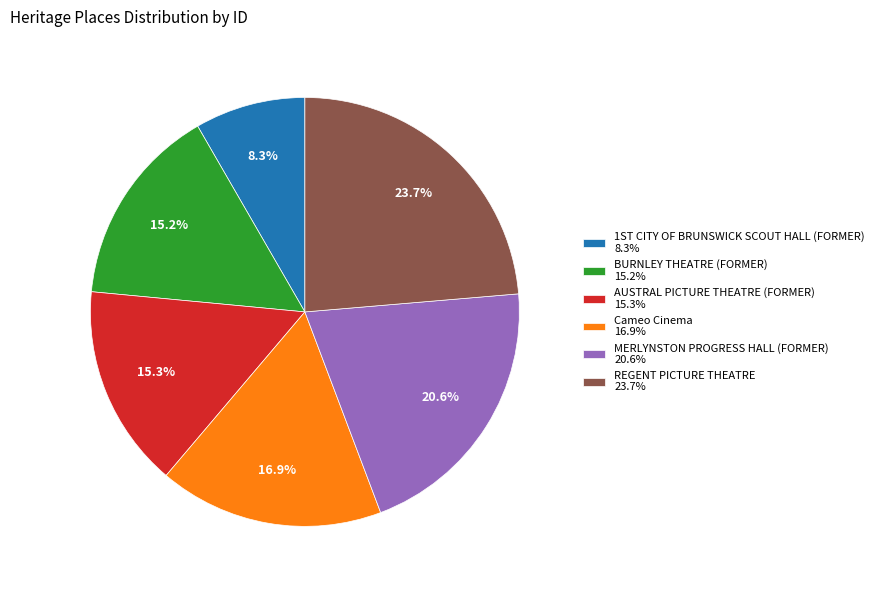

What percentage is NOT represented by AUSTRAL PICTURE THEATRE (FORMER) 15.3%?

84.7%